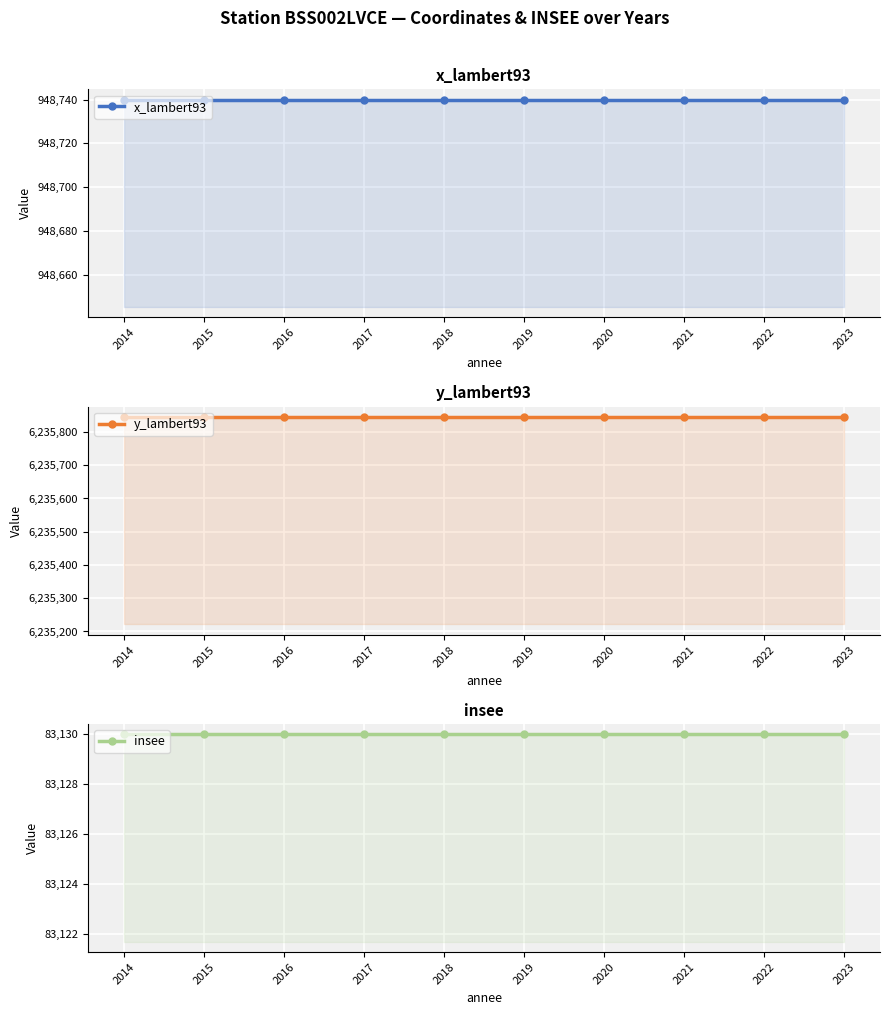

The value of insee at 2023 is 83130. True or false?

True